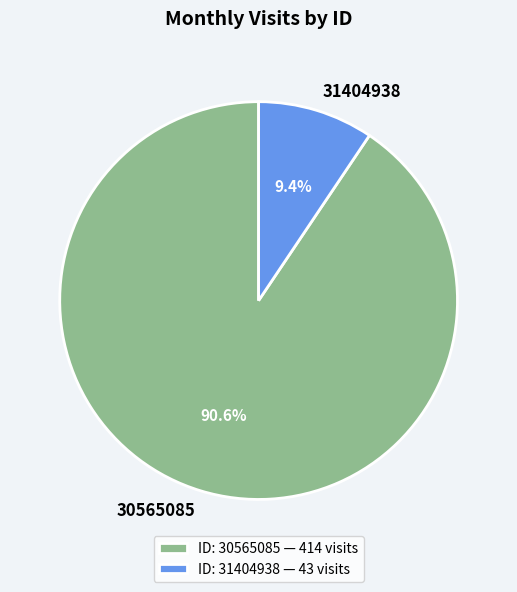

What percentage is NOT represented by 31404938?

90.6%